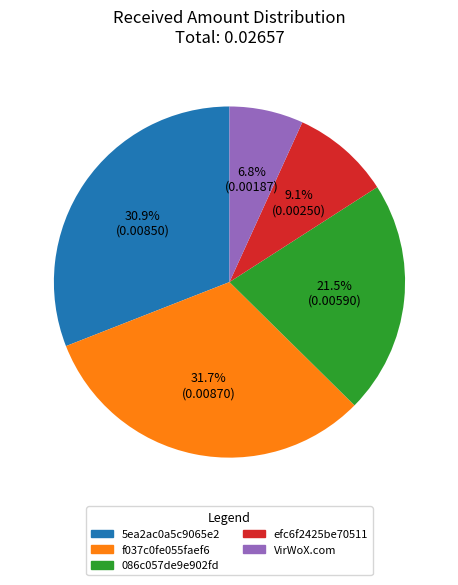

Between 086c057de9e902fd and efc6f2425be70511, which is larger?

086c057de9e902fd